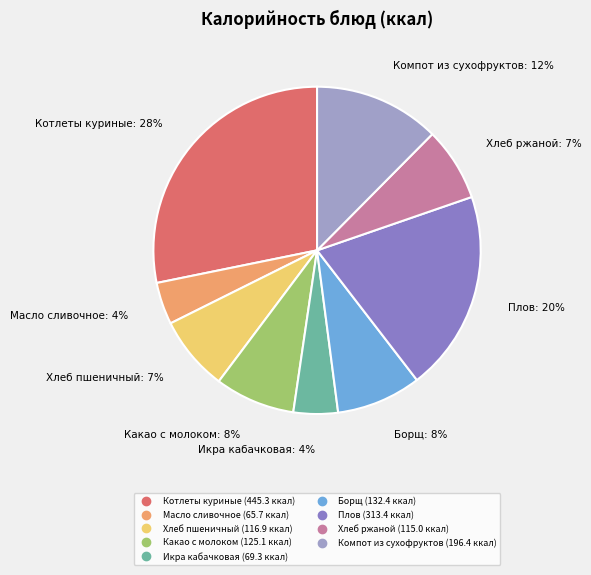

To the nearest percent, what is the difference between the largest and smallest slice percentages?

24%